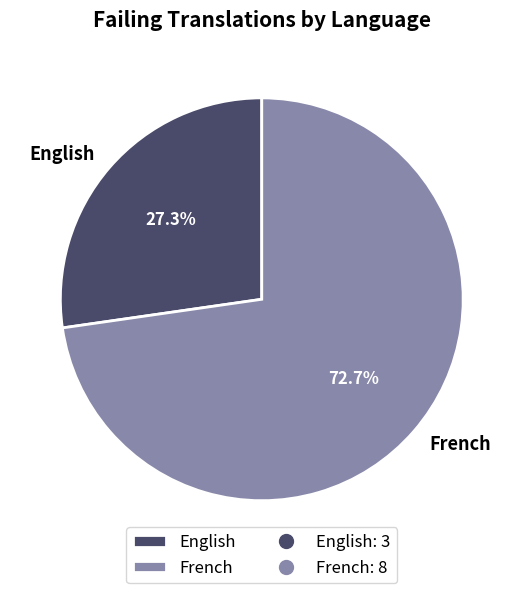

Is there any slice that represents more than half of the pie?

Yes